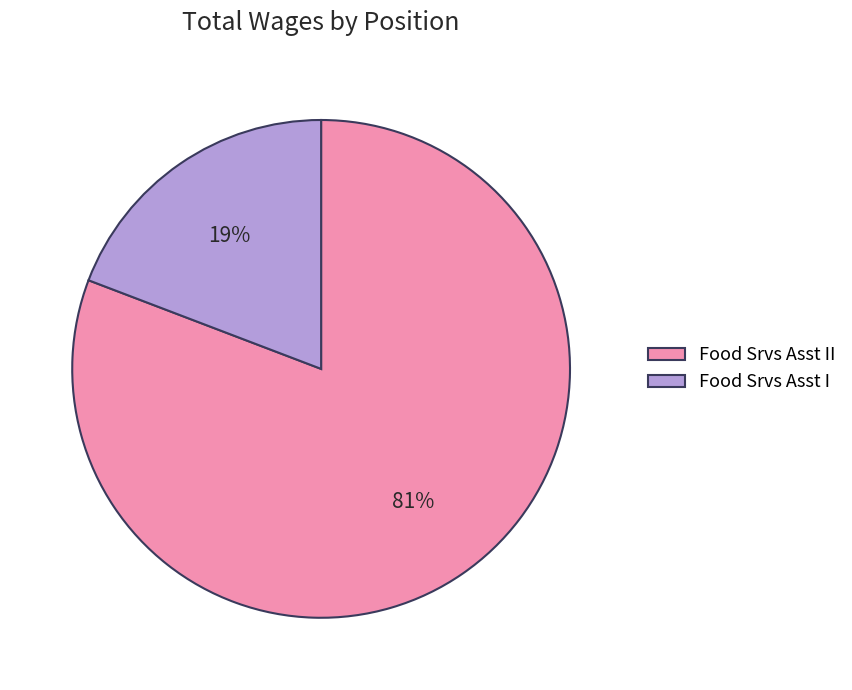

What is the majority slice?

Food Srvs Asst II